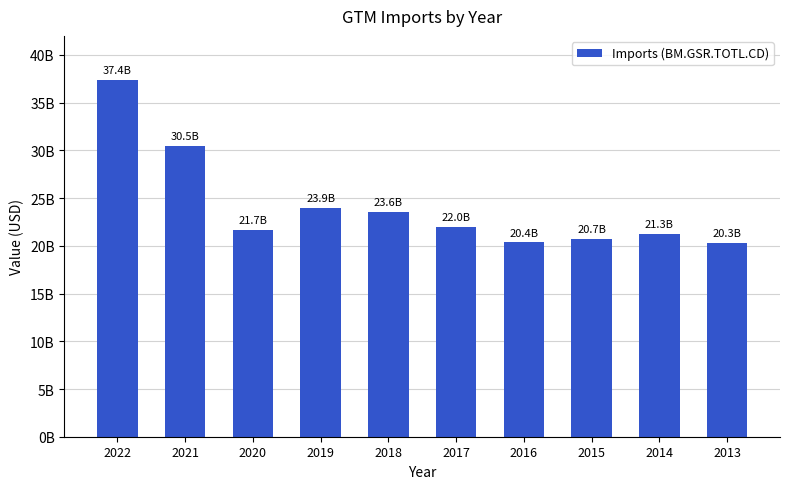

List the labels in order of value, smallest first.

2013, 2016, 2015, 2014, 2020, 2017, 2018, 2019, 2021, 2022